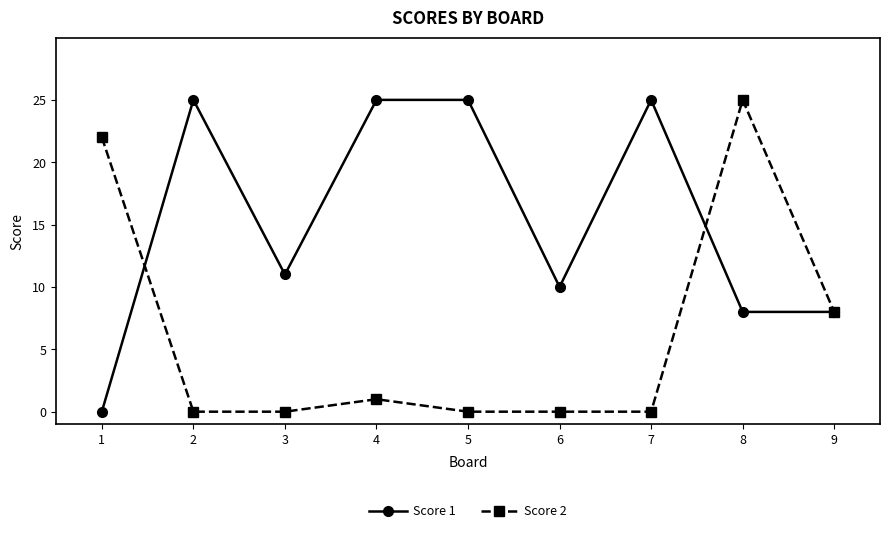

Reading left to right, list all the values displayed in this chart.

Score 1: 0	25	11	25	25	10	25	8	8
Score 2: 22	0	0	1	0	0	0	25	8